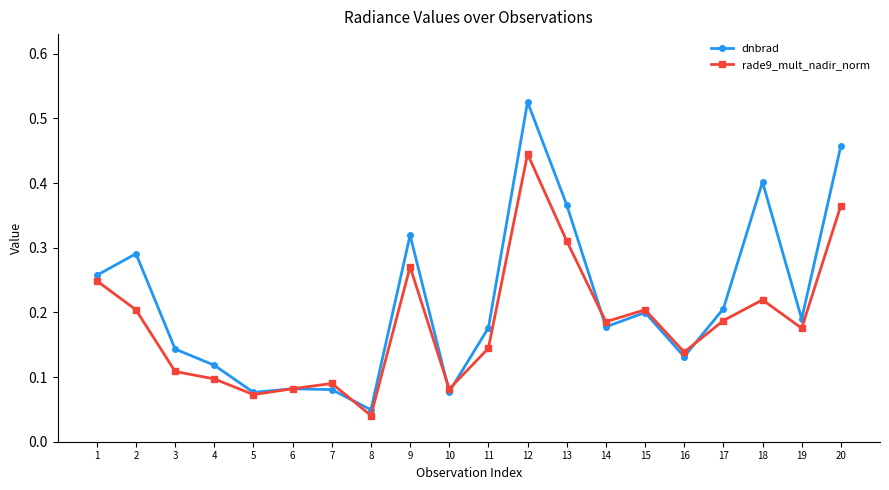

True or false: rade9_mult_nadir_norm has more than 1 points higher than both neighbors.

True